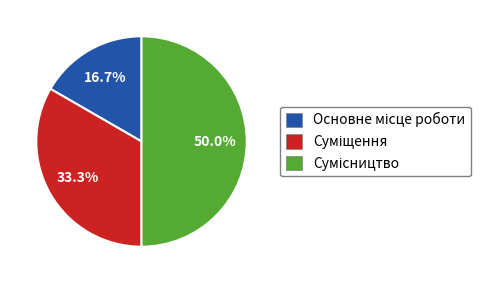

Is Суміщення the majority of the pie?

No